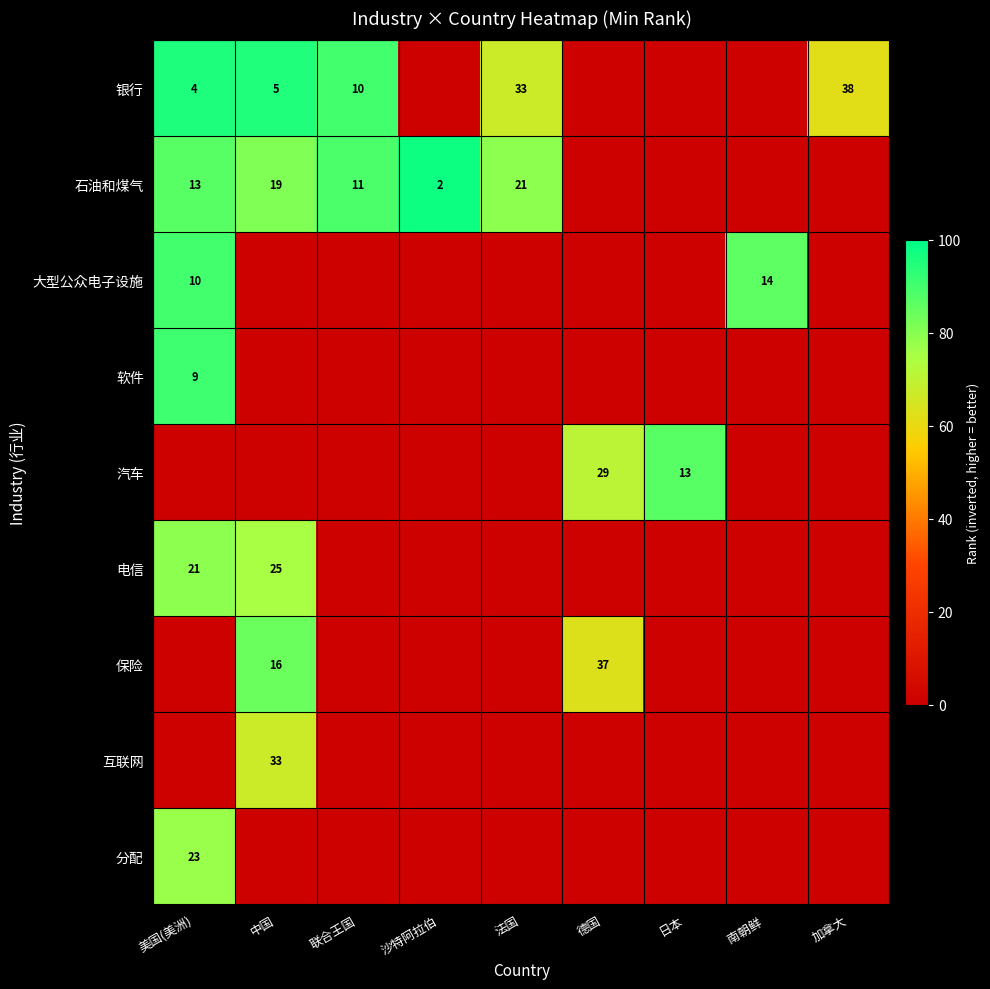

The 石油和煤气 series shows 2 at 沙特阿拉伯. True or false?

True